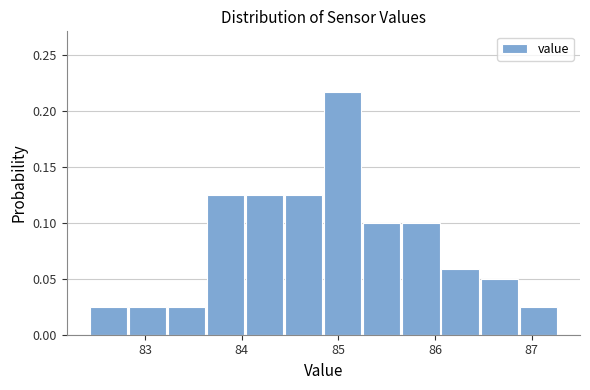

Reading left to right, transcribe this chart: for each bar, give the range it covers on the x-axis and its height. Neither the bar edges nor the heights are printed on the chart, so give them approximately, as read against the axes.

82.4 to 82.8: 0.025
82.8 to 83.2: 0.025
83.2 to 83.6: 0.025
83.6 to 84.0: 0.125
84.0 to 84.4: 0.125
84.4 to 84.8: 0.125
84.8 to 85.2: 0.215
85.2 to 85.7: 0.100
85.7 to 86.1: 0.100
86.1 to 86.5: 0.060
86.5 to 86.9: 0.050
86.9 to 87.3: 0.025